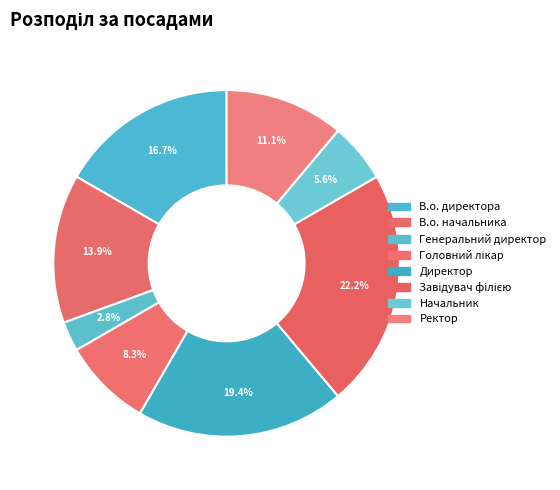

To the nearest percent, what is the difference between the largest and smallest slice percentages?

19%